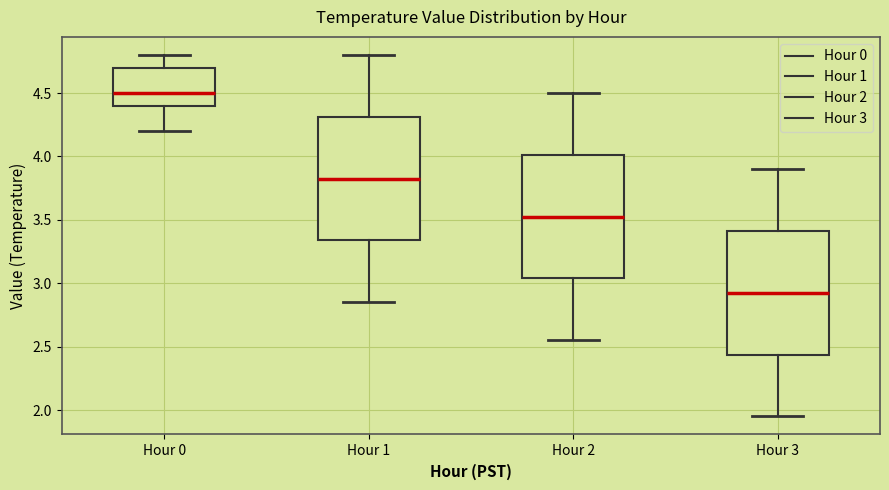

Where does the median line of the box for Hour 1 sit on the y-axis? The values are not printed on the chart, so give them approximately, as read against the axis.

3.85